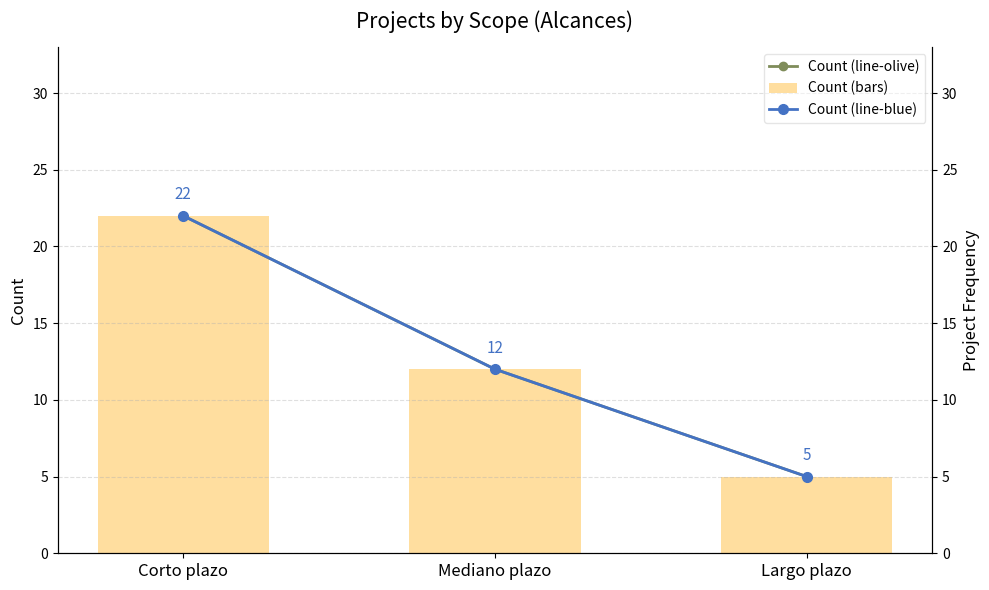

What is the difference between the Count (bars) values at Largo plazo and Mediano plazo?

7